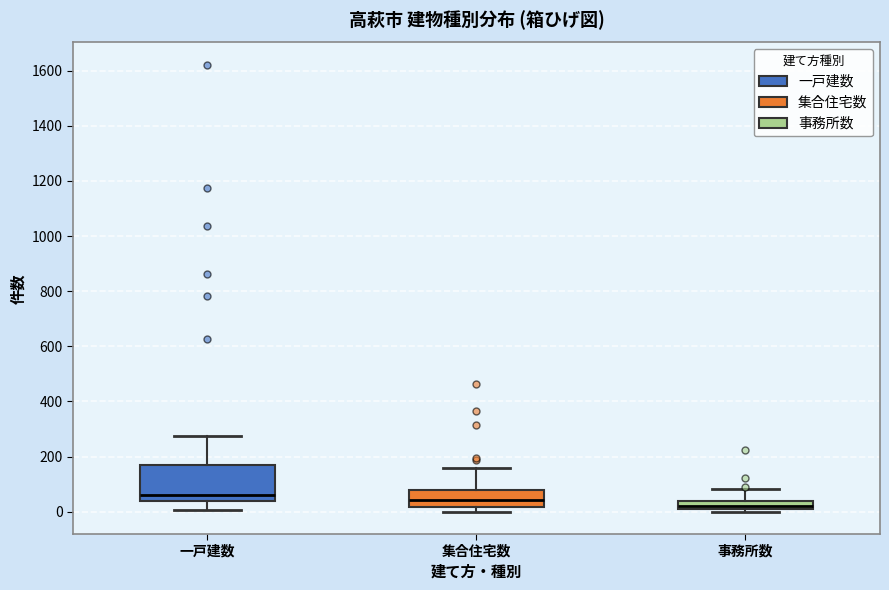

Comparing the boxes themselves (not the whiskers), which one is the tallest?

一戸建数